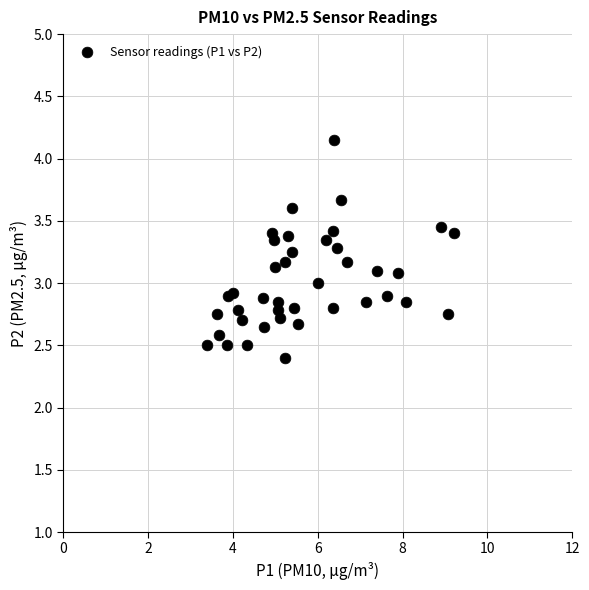

What is the range of X values (max minus min)?

5.8